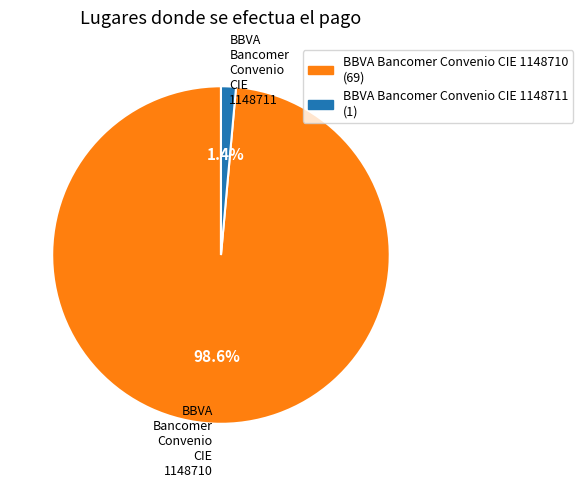

Does BBVA Bancomer Convenio CIE 1148710 represent more than half of the total?

Yes